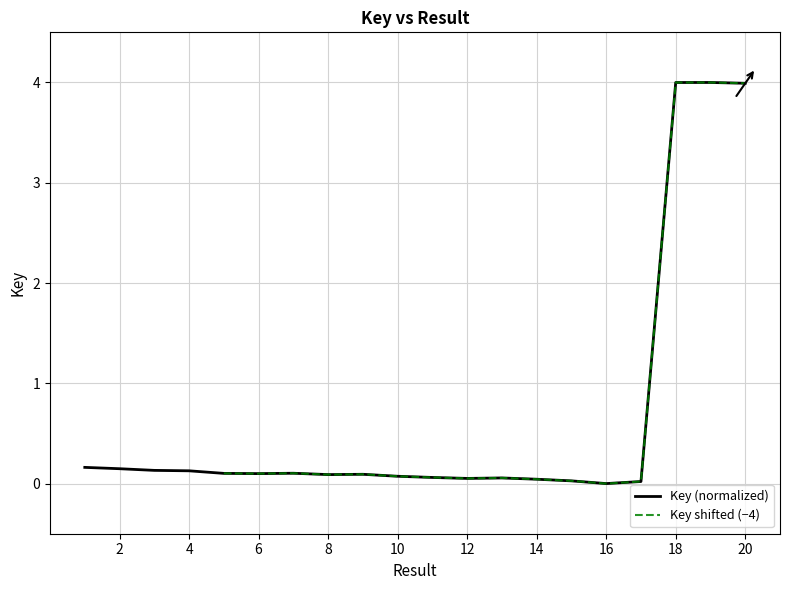

The chart shows a value of 0.1 at 8. True or false?

False